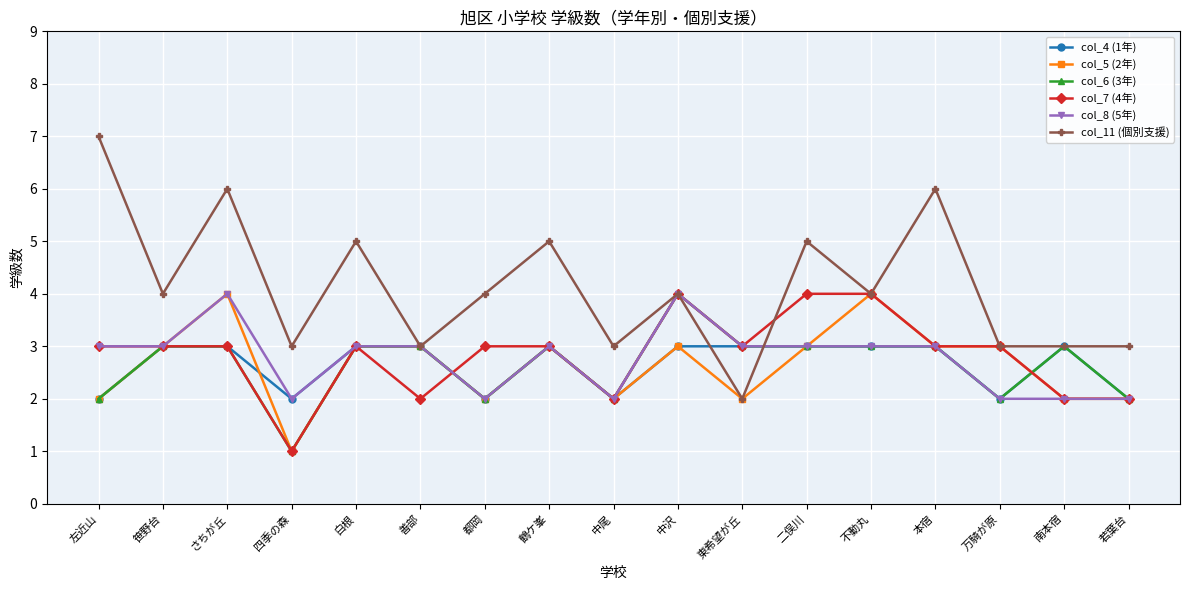

What is the approximate value of col_11 (個別支援) at 不動丸?

4